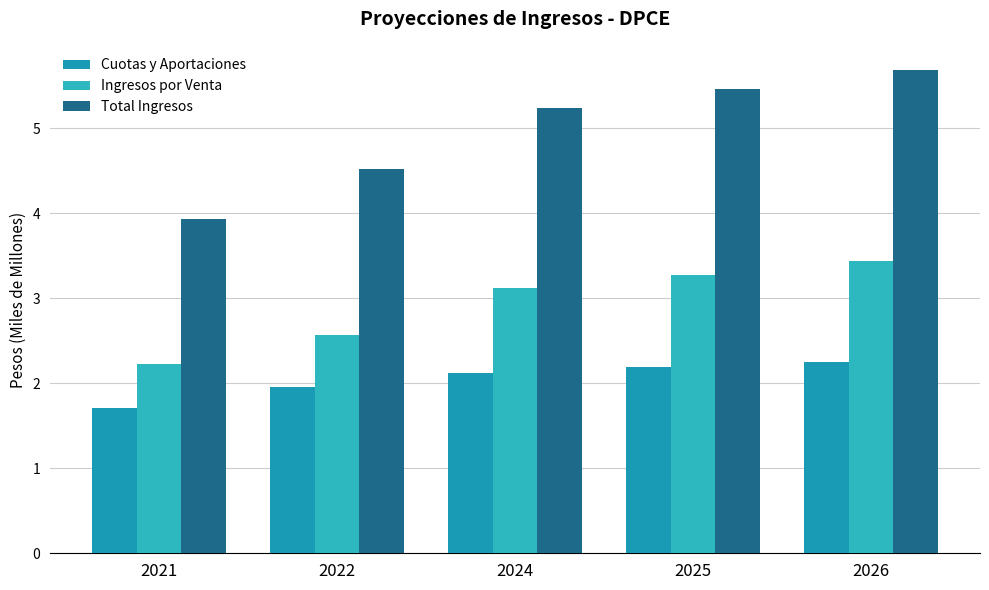

What is the difference between the second highest and second lowest values in the Ingresos por Venta series?

0.7